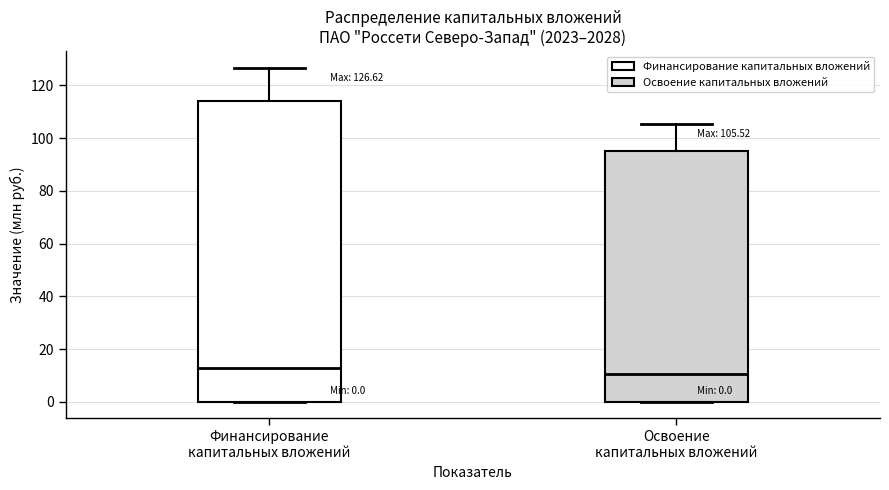

Which box has the highest median line?

Финансирование капитальных вложений